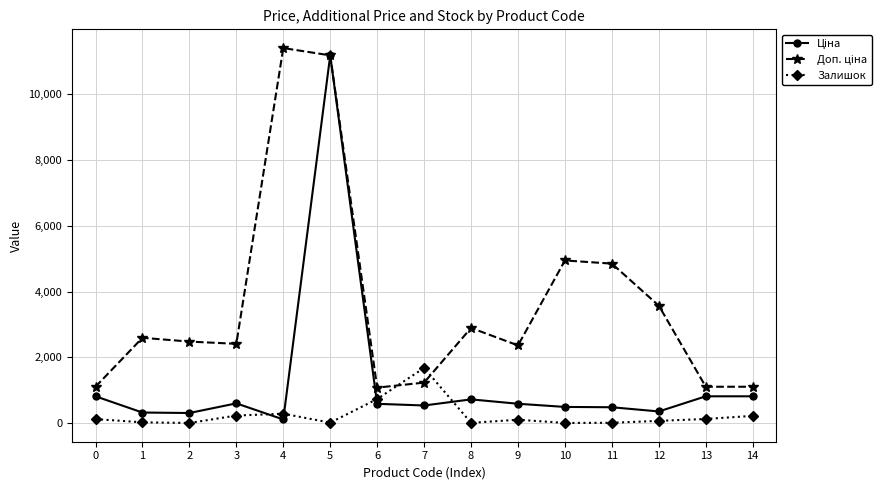

What is the difference between the highest and lowest values at 10?

4942.4